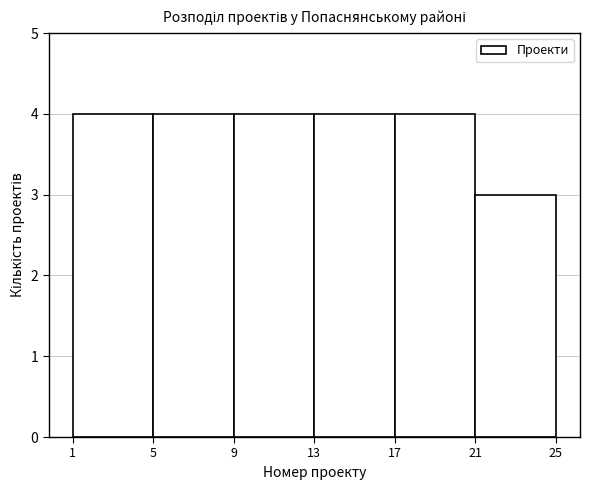

Reading left to right, transcribe this chart: for each bar, give the range it covers on the x-axis and its height. The values are not printed on the chart, so give them approximately, as read against the axis.

1 to 5: 4
5 to 9: 4
9 to 13: 4
13 to 17: 4
17 to 21: 4
21 to 25: 3